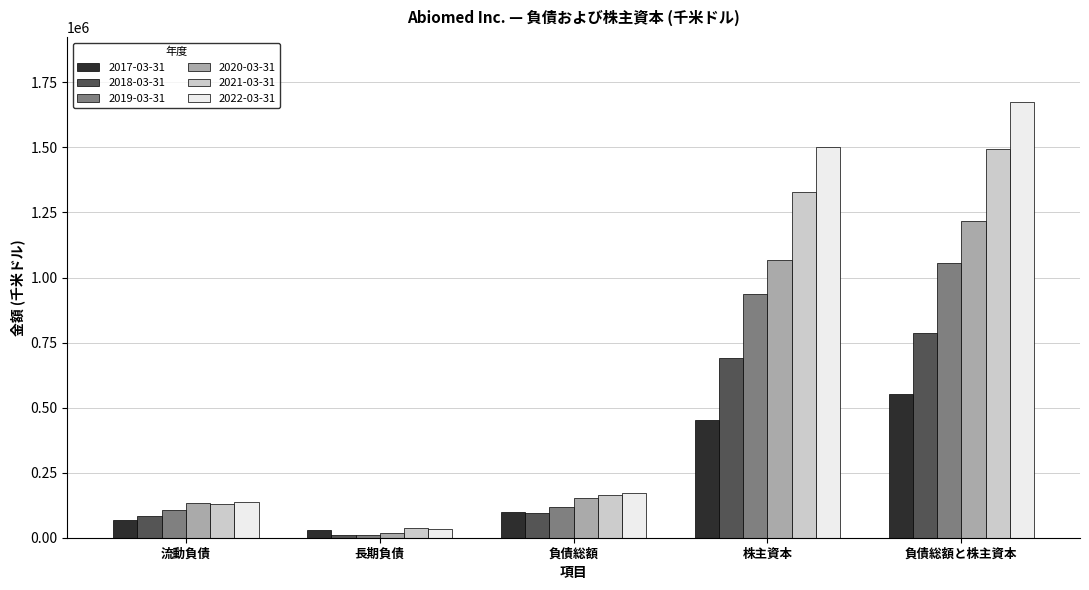

Count the number of categories in the chart.

5